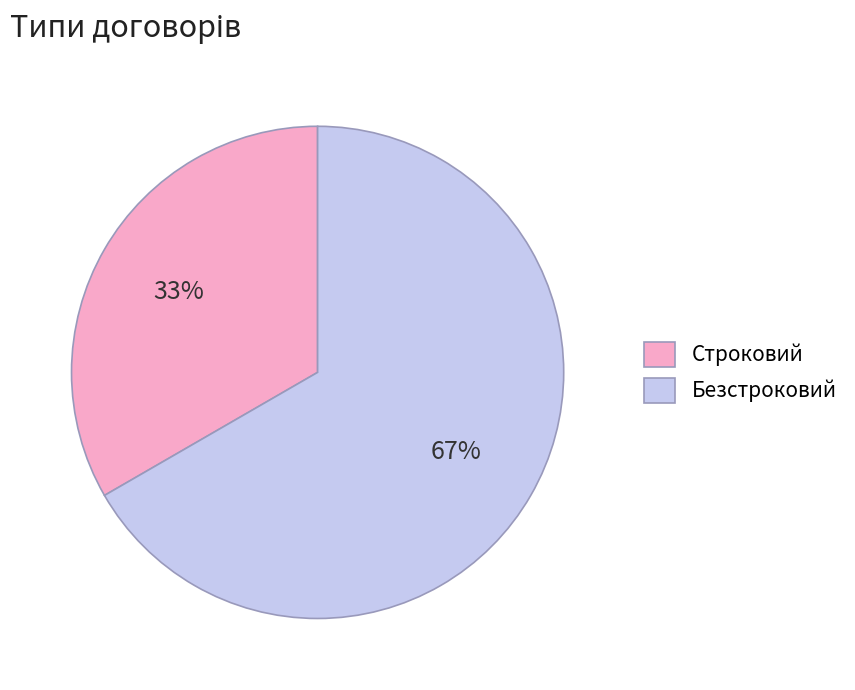

Is the sum of Безстроковий and Строковий greater than half?

Yes